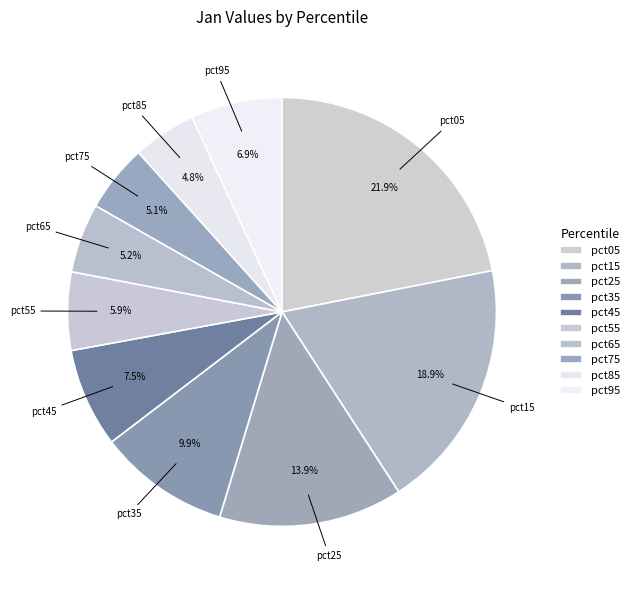

Do pct45 and pct65 together represent more than half of the pie?

No